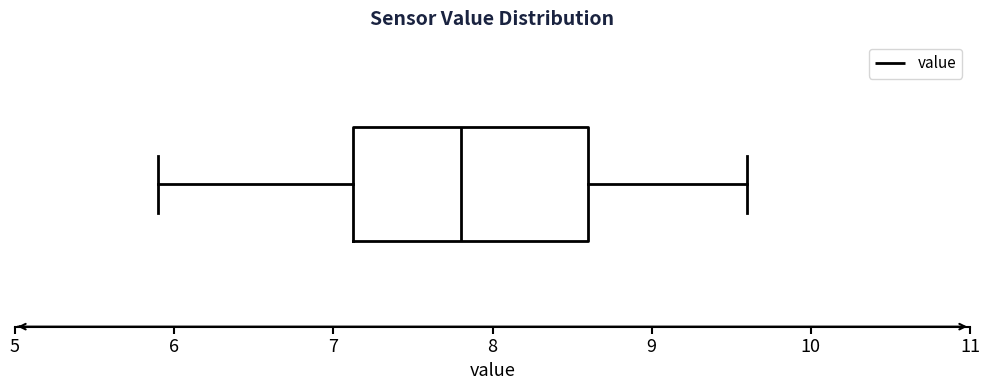

Transcribe this box plot: give where the median line is, the range the box spans, and where the two whiskers end, as read against the x-axis. The values are not printed on the chart, so give them approximately, as read against the axis.

median 7.8, box 7.1 to 8.6, whiskers 5.9 to 9.6